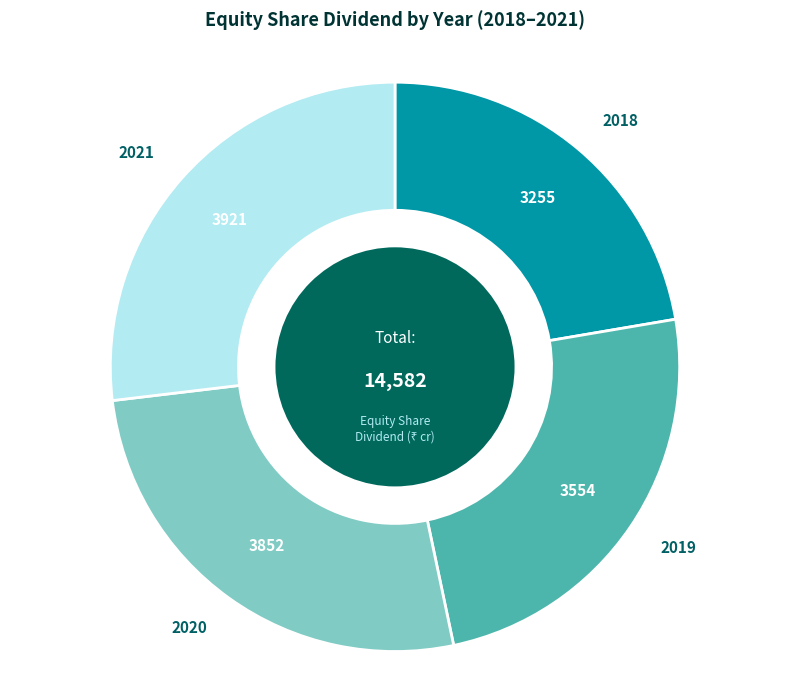

Is there a majority slice in this chart?

No